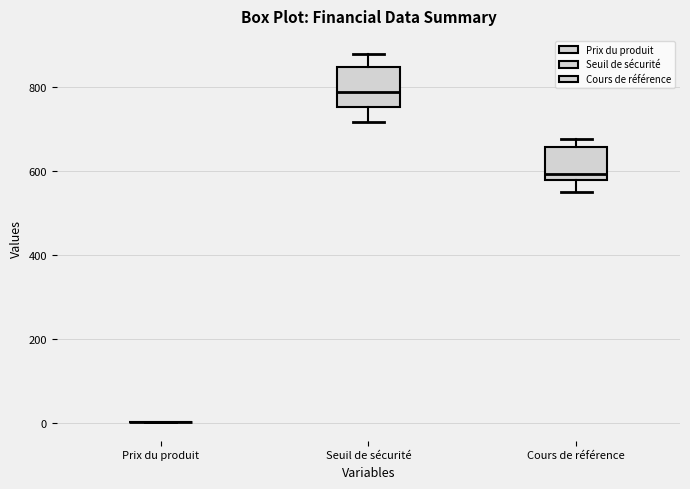

Where does the lower whisker of the box for Seuil de sécurité end on the y-axis? The values are not printed on the chart, so give them approximately, as read against the axis.

720